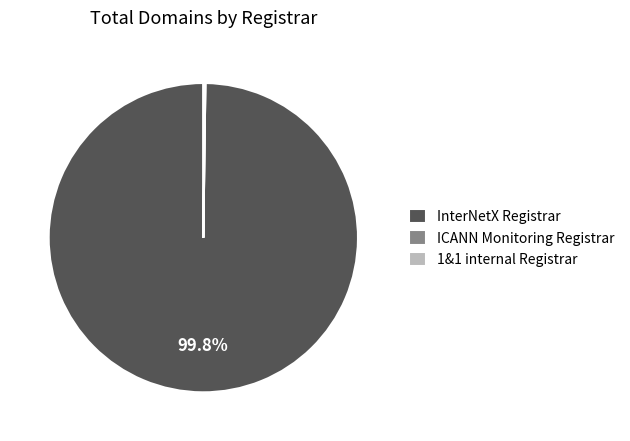

What is the majority slice?

InterNetX Registrar